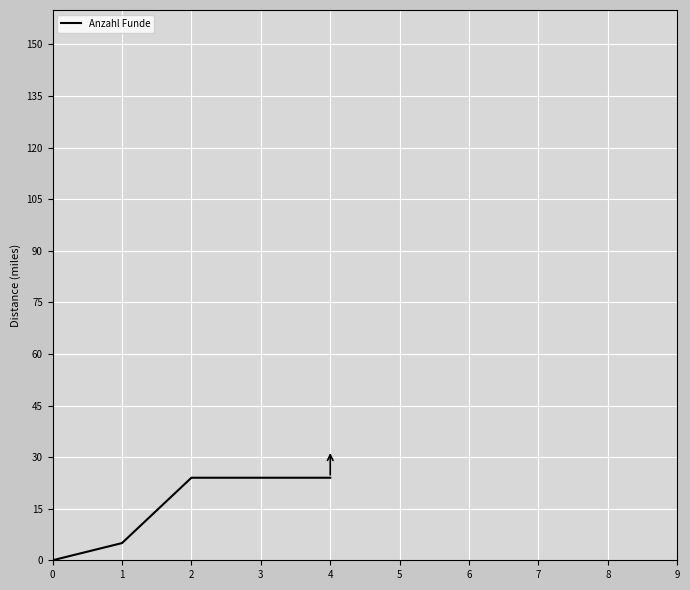

Reading left to right, transcribe all the data shown in this chart.

0=0	1=5	2=24	3=24	4=24